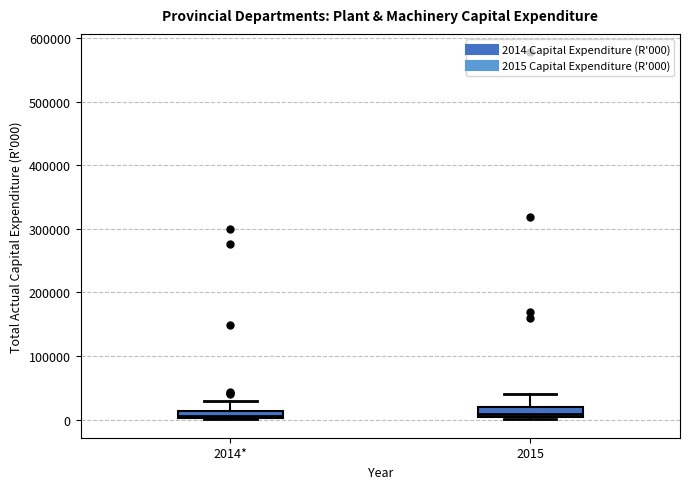

Where does the median line of the box for 2015 sit on the y-axis? The values are not printed on the chart, so give them approximately, as read against the axis.

10000